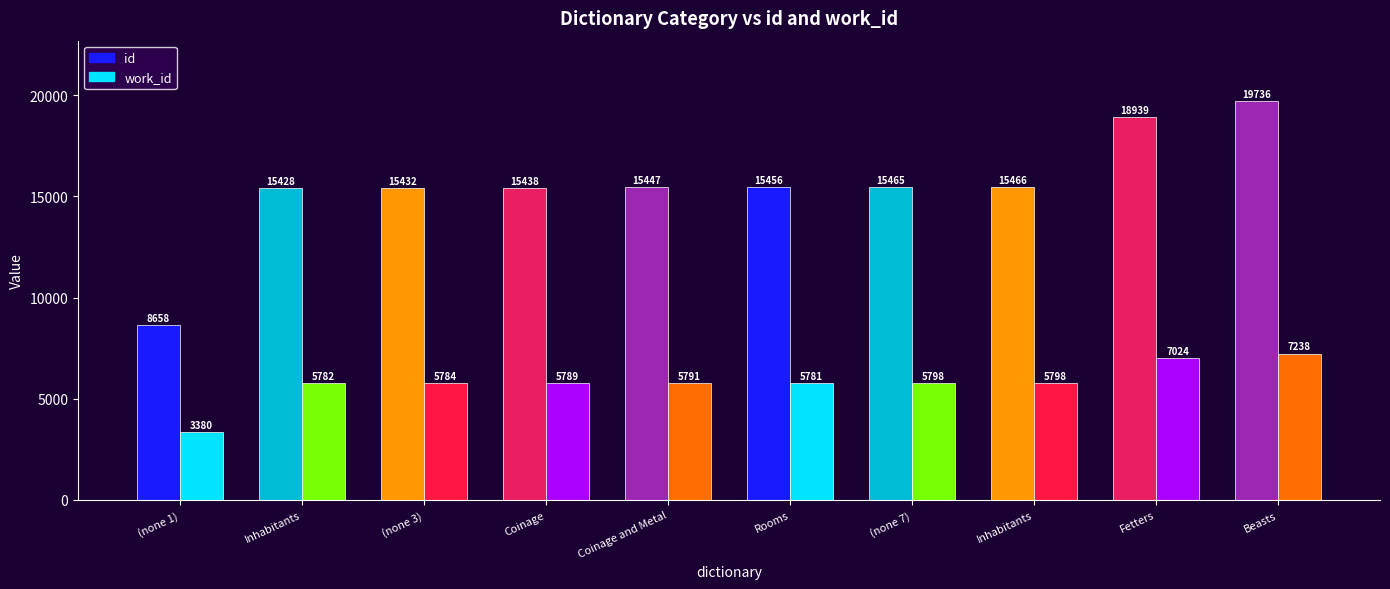

At which label does work_id first exceed 5791?

(none 7)